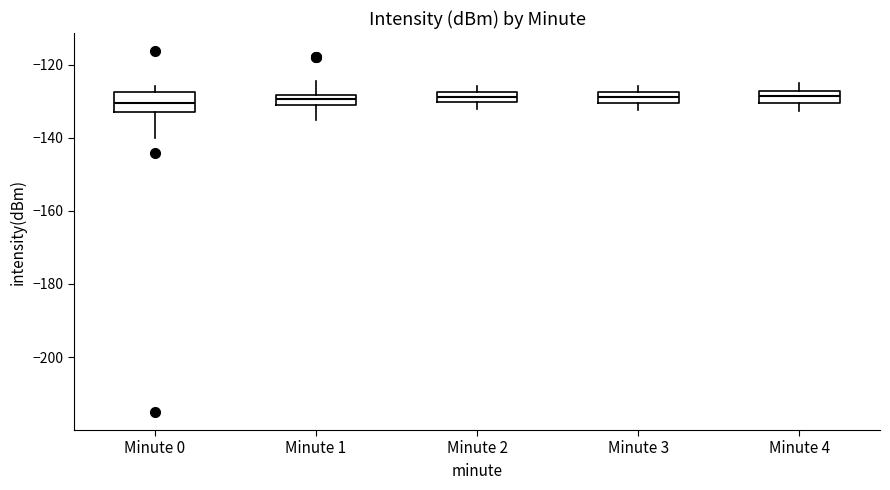

Where is the upper edge of the box for Minute 1 on the y-axis? The values are not printed on the chart, so give them approximately, as read against the axis.

-128